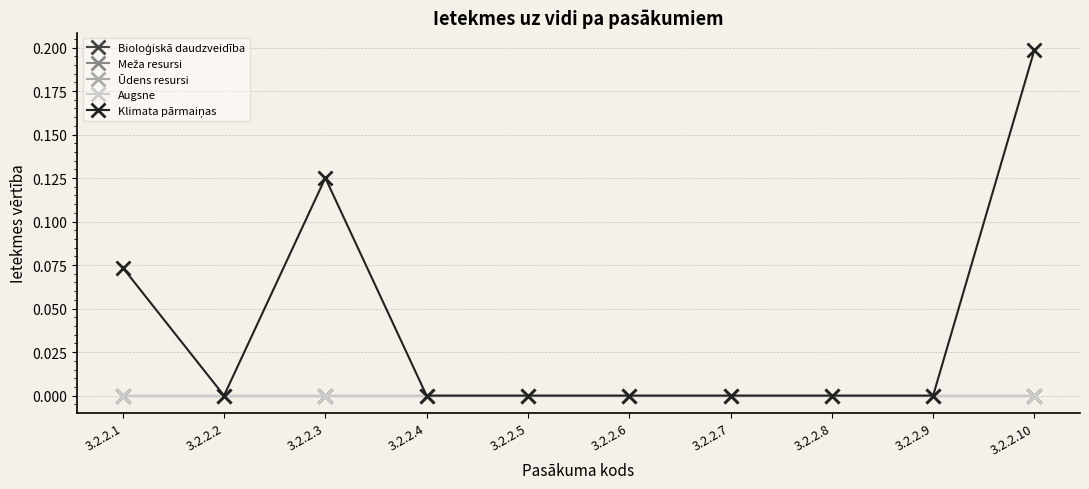

Does the chart have visible grid lines?

Yes